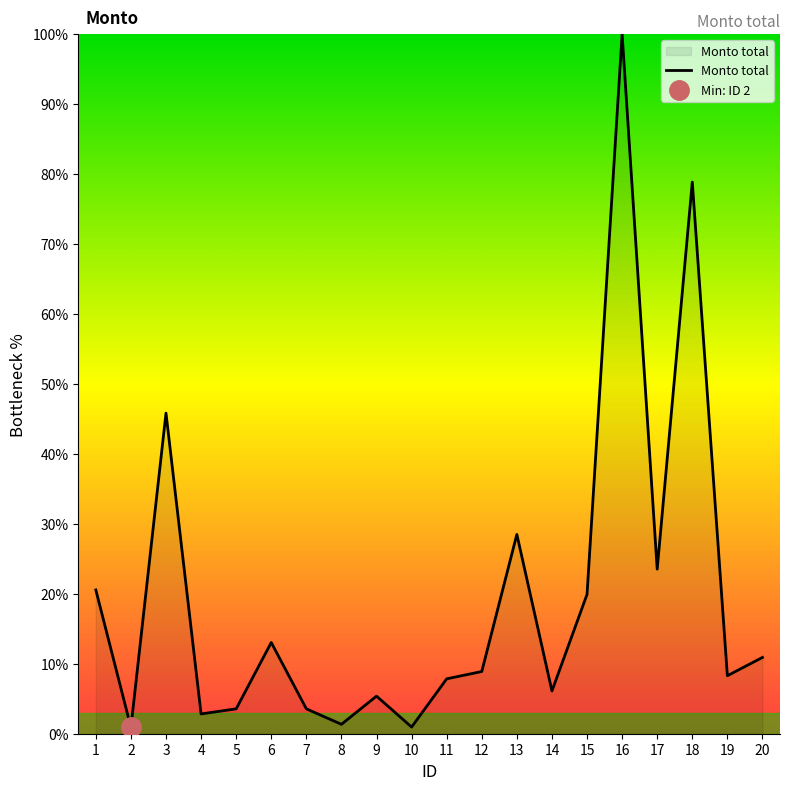

Rank the categories by value from highest to lowest.

16, 18, 3, 13, 17, 1, 15, 6, 20, 12, 19, 11, 14, 9, 5, 7, 4, 8, 10, 2